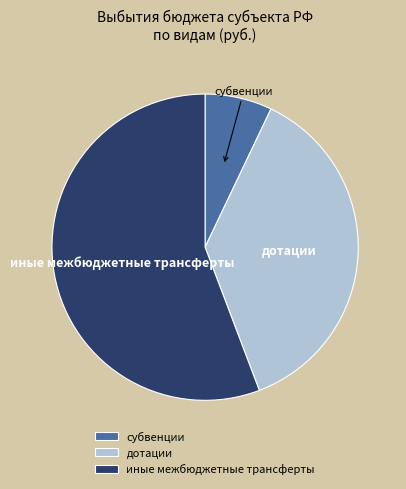

Do иные межбюджетные трансферты and субвенции together represent more than half of the pie?

Yes